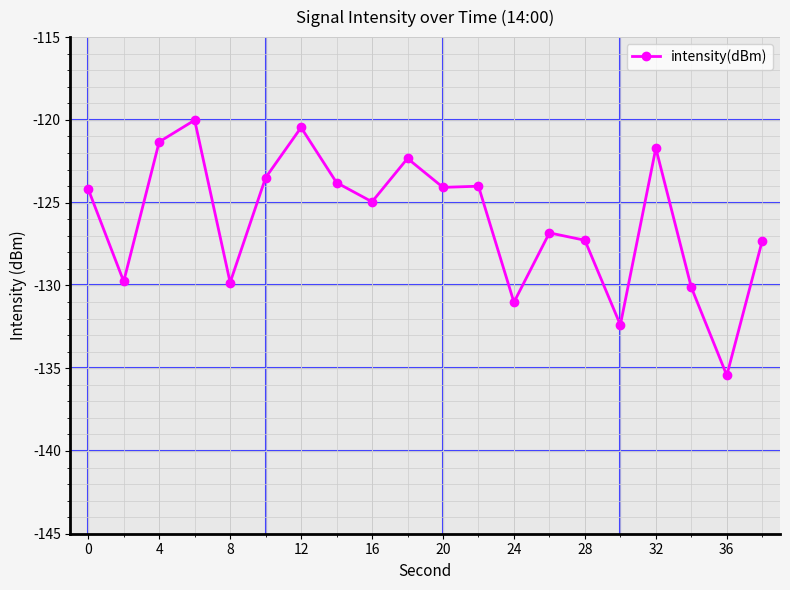

True or false: there are more than 2 points higher than both neighbors.

True